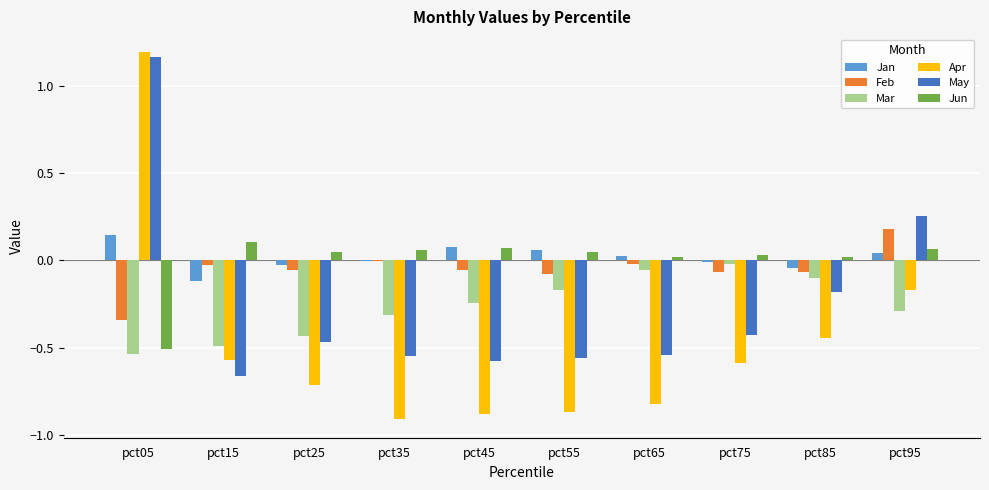

The Apr series shows -0.9 at pct55. True or false?

True